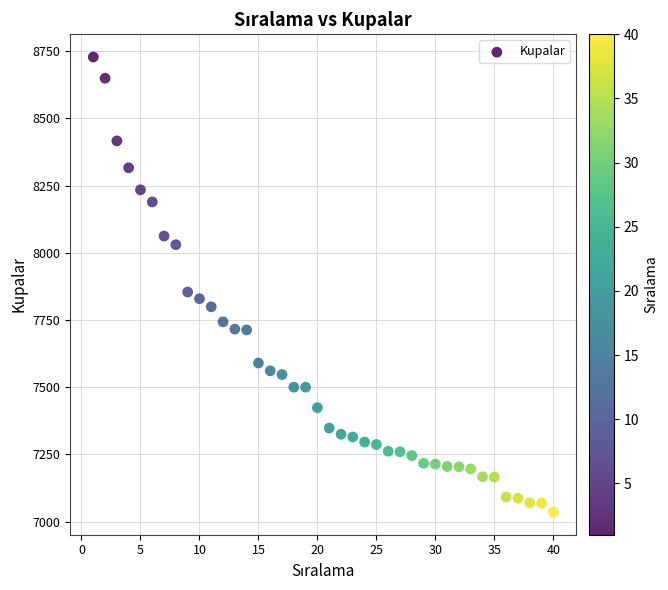

What Y value in the scatter plot is closest to 7882?

7854